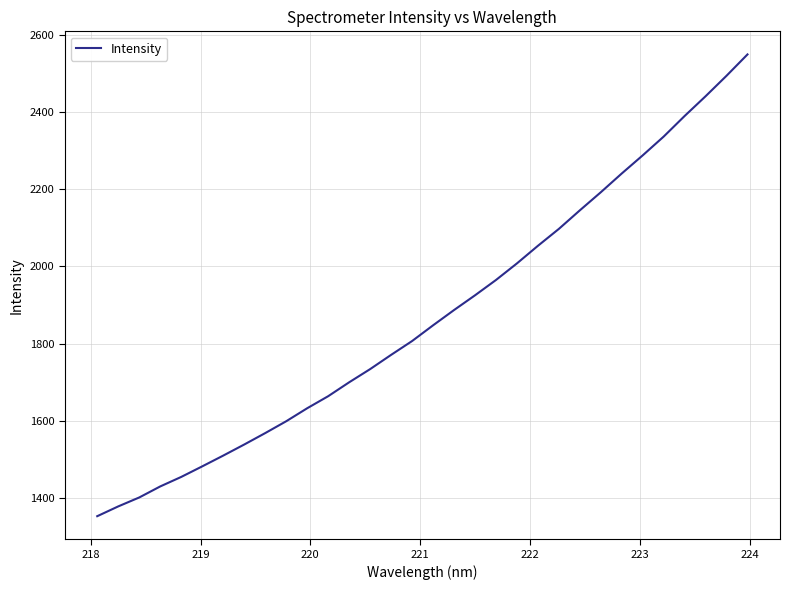

What is the minimum value shown in the chart?

1353.0